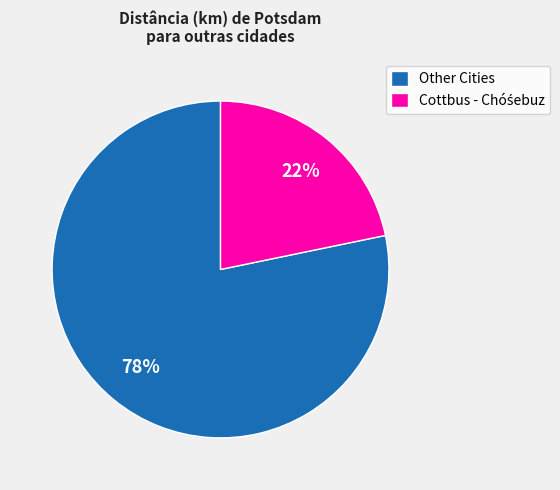

What is the majority slice?

Other Cities